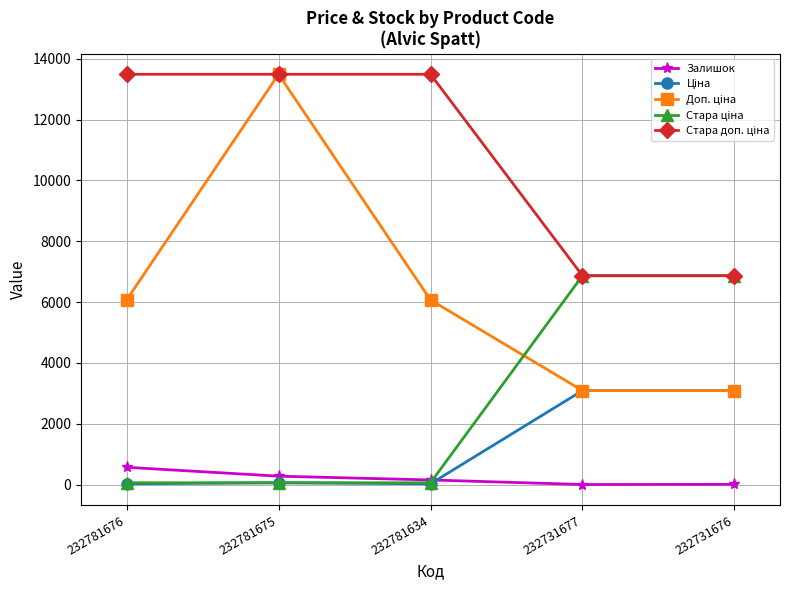

At which category is the sum across all series the highest?

232781675